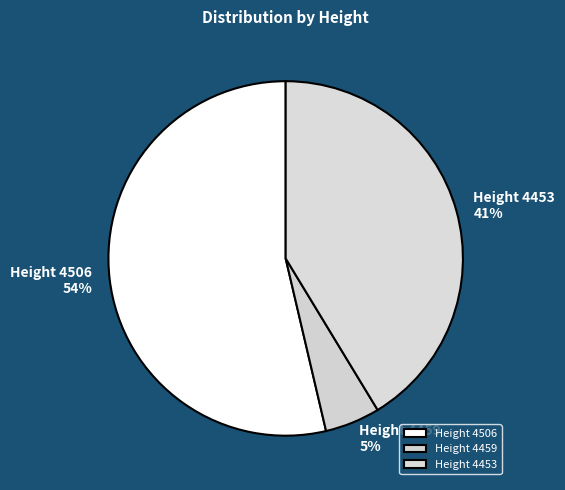

Which category has the biggest portion of the pie?

Height 4506